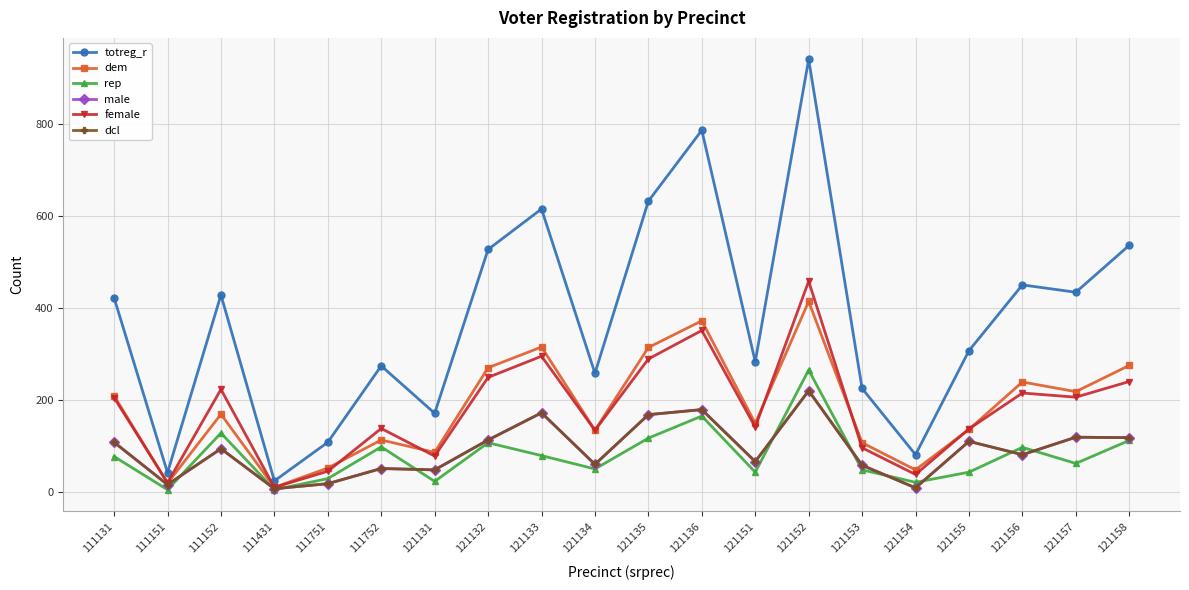

Which has a higher value, 121134 or 121158?

121158